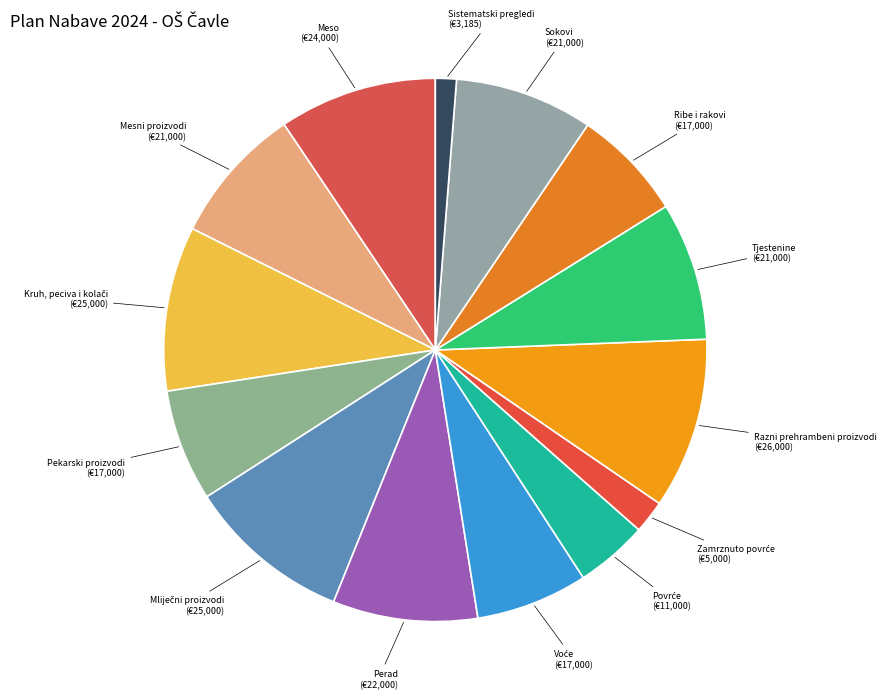

Which has a higher value, Ribe i rakovi or Mesni proizvodi?

Mesni proizvodi